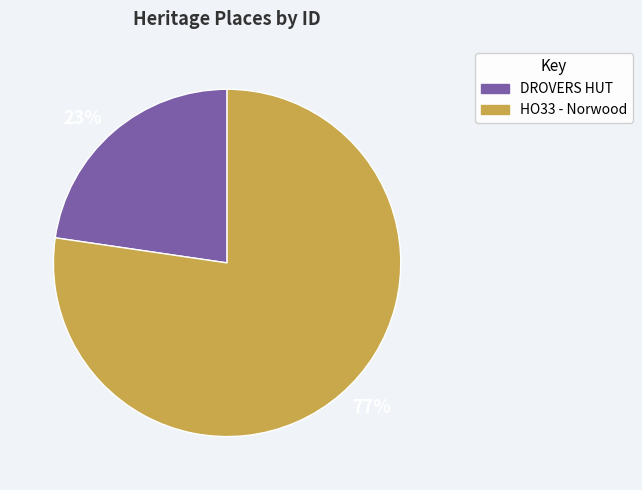

Is the sum of 23% and 77% greater than half?

Yes